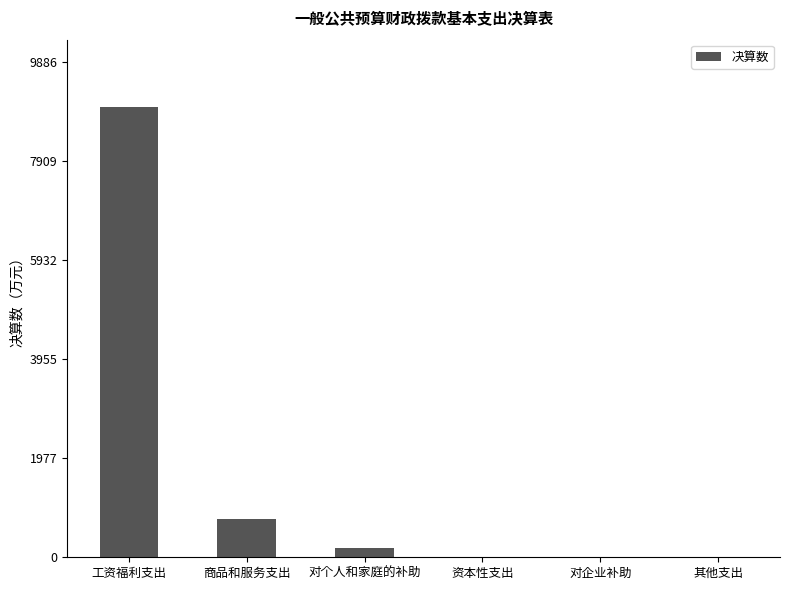

Between 商品和服务支出 and 对个人和家庭的补助, which is larger?

商品和服务支出